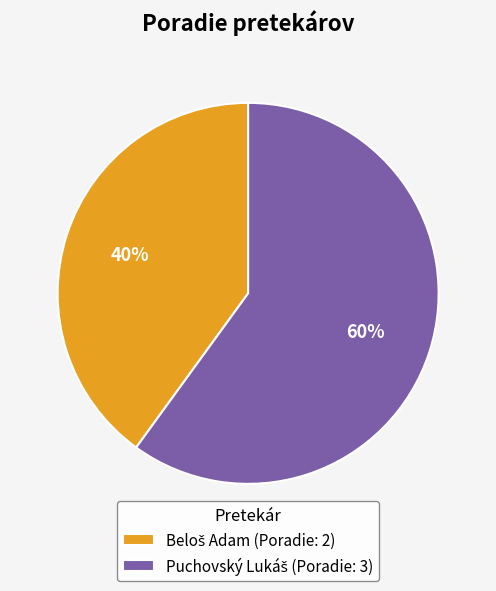

Is there any slice that represents more than half of the pie?

Yes